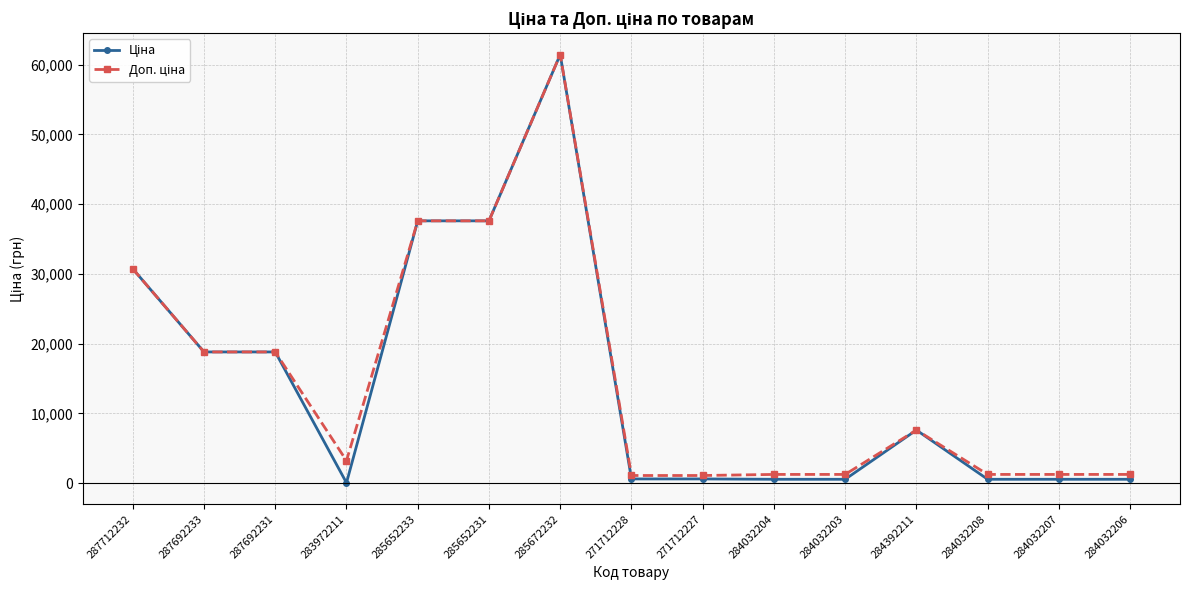

How many lines are shown in the chart?

2